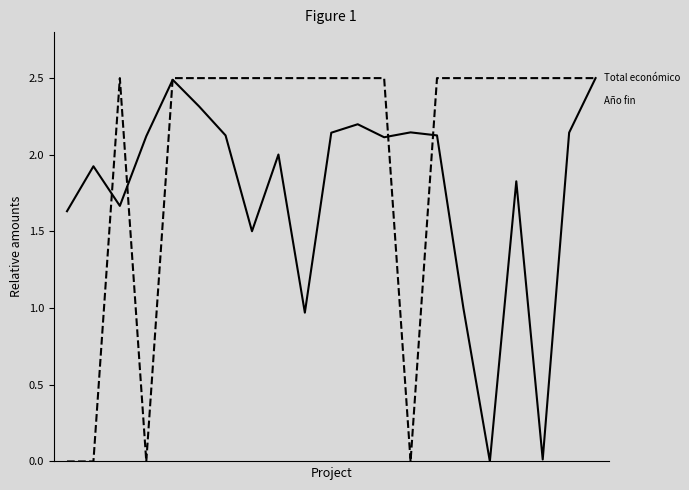

What is the maximum value shown in the chart?

2.5